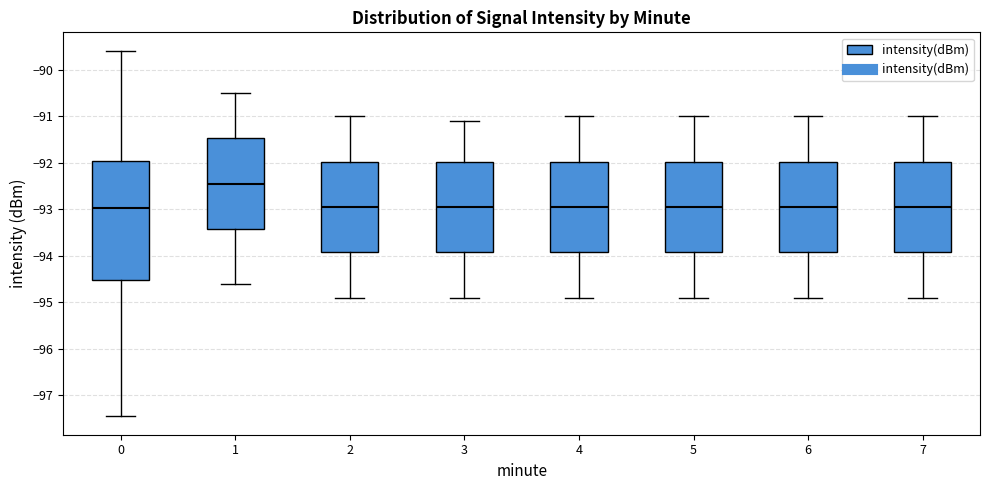

Where does the upper whisker of the box at x = 3 end on the y-axis? The values are not printed on the chart, so give them approximately, as read against the axis.

-91.1